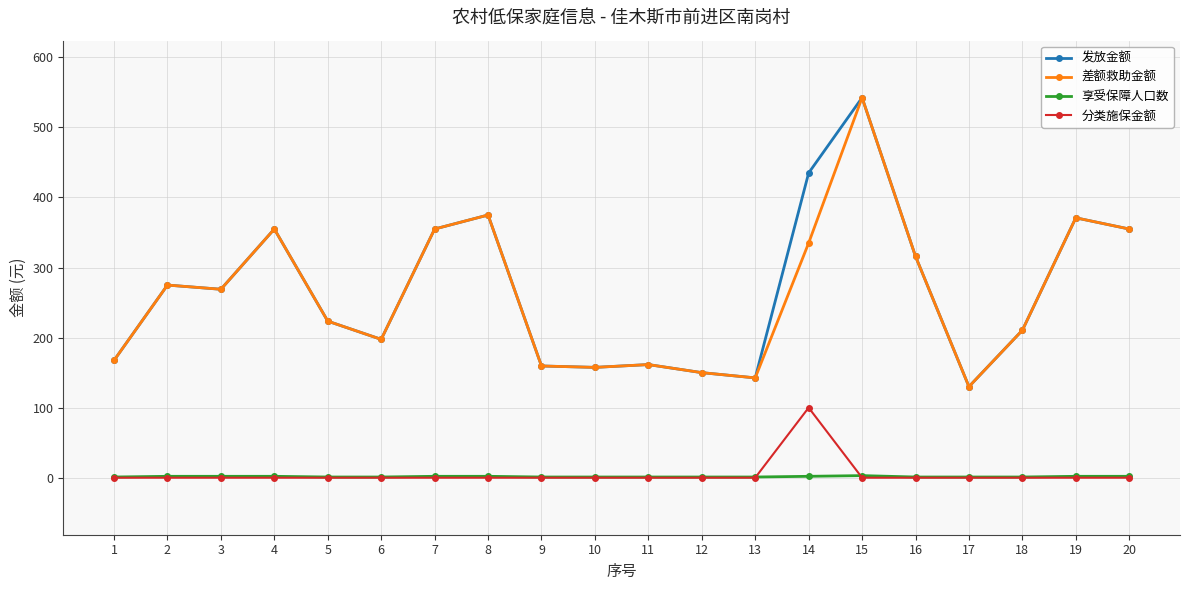

Is the value of 发放金额 at 2 greater than the value of 分类施保金额 at 9?

Yes